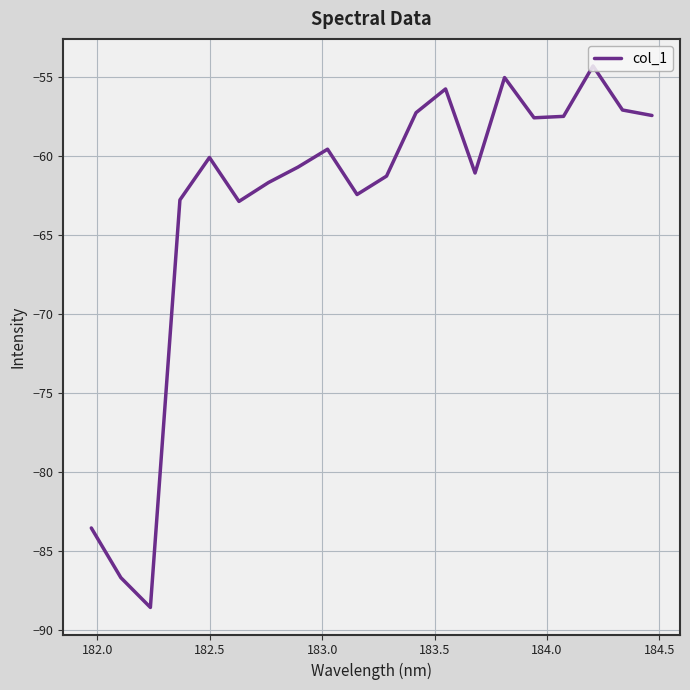

What is the minimum value shown in the chart?

-88.6